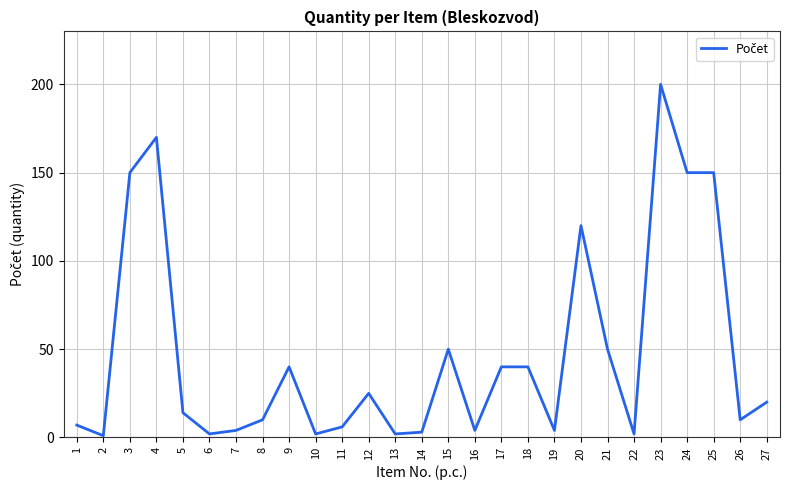

What is the maximum value shown in the chart?

200